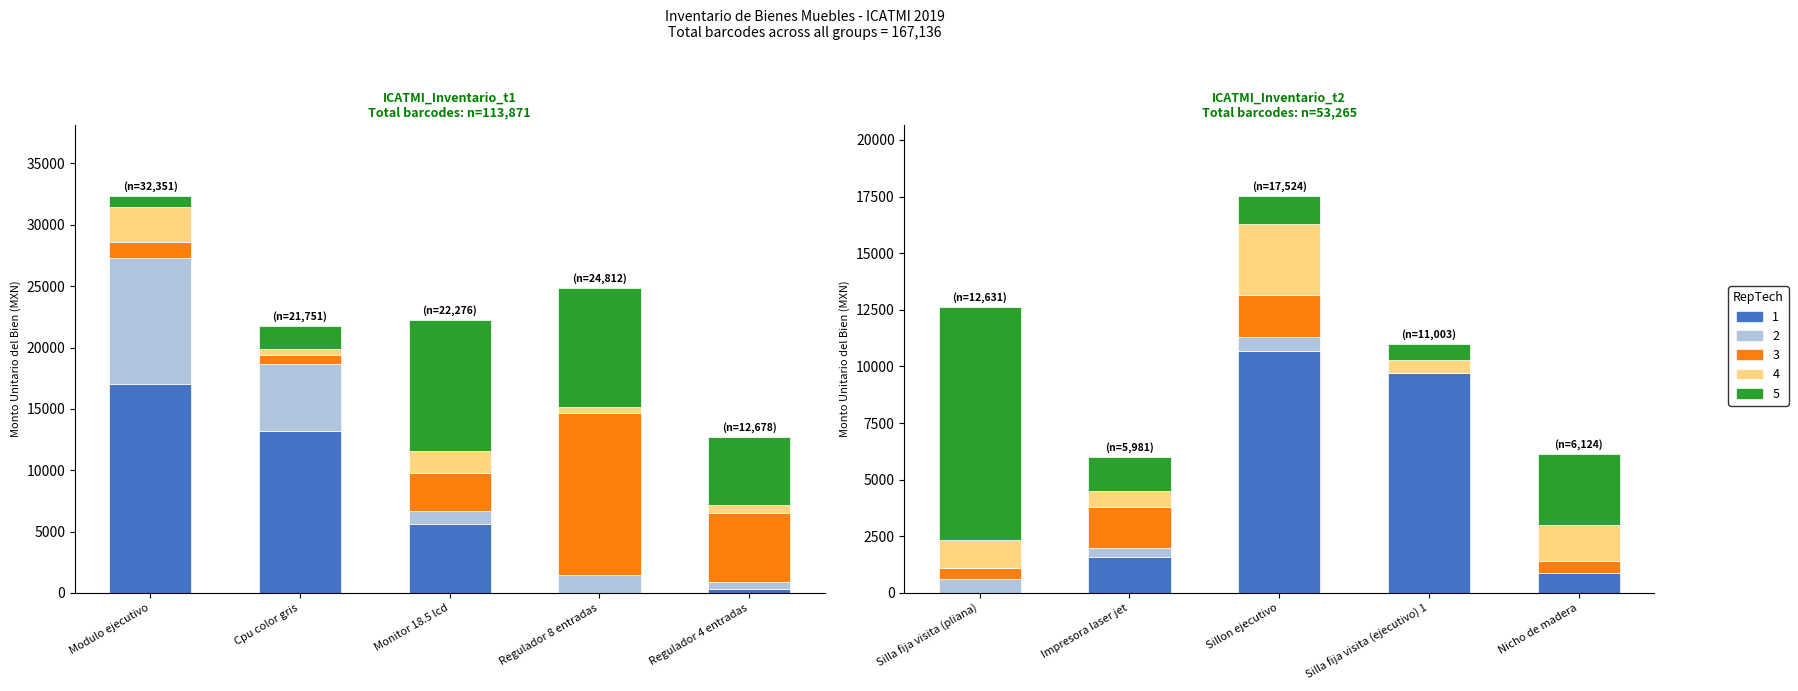

True or false: Monto_2019_H1 has a value of 4853.3 at 7.

False